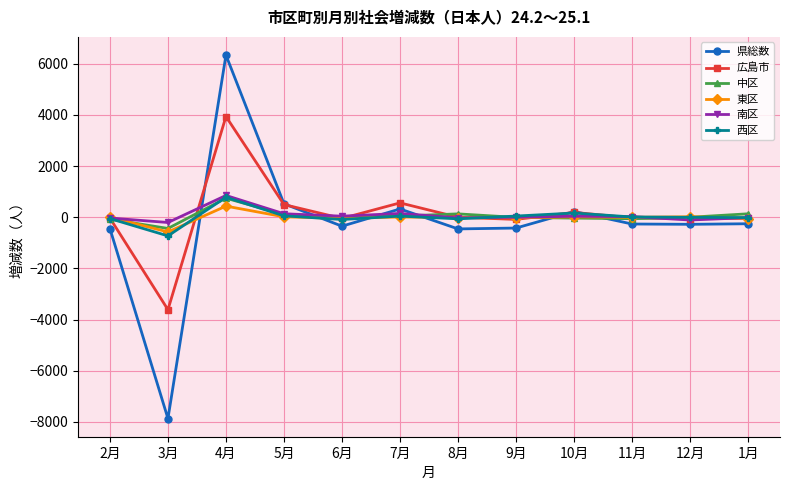

How many lines are shown in the chart?

6